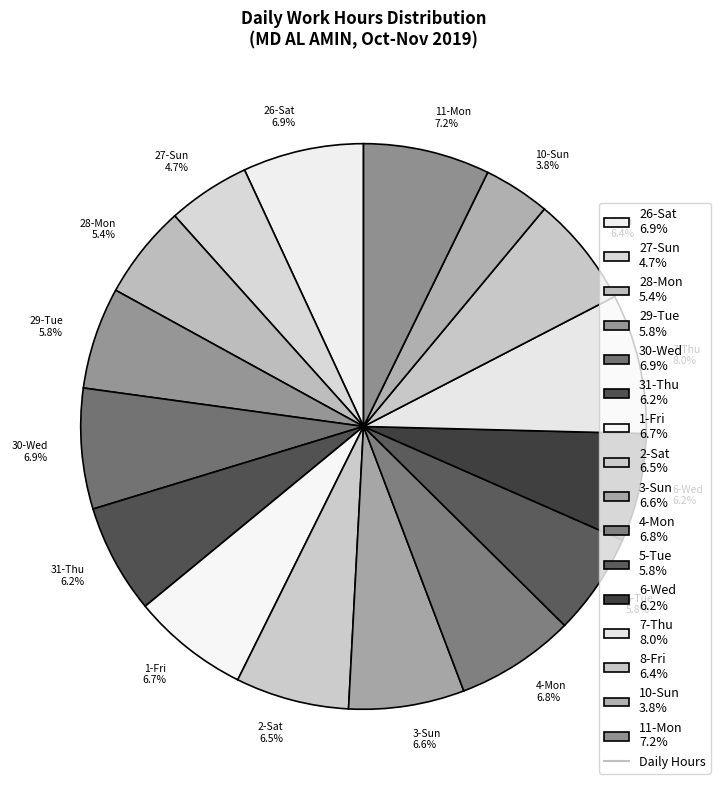

Is 29-Tue the majority of the pie?

No